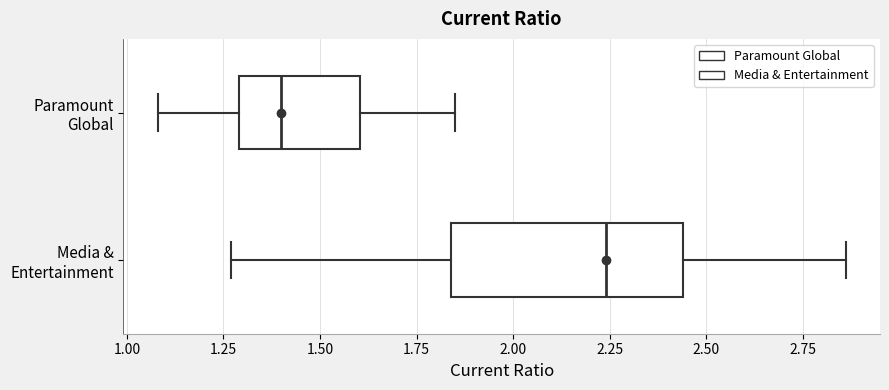

Reading bottom to top, transcribe this box plot: for each box, give where its median line is, the range the box spans, and where its two whiskers end, as read against the x-axis. The values are not printed on the chart, so give them approximately, as read against the axis.

Media & Entertainment: median 2.25, box 1.85 to 2.45, whiskers 1.25 to 2.85
Paramount Global: median 1.40, box 1.30 to 1.60, whiskers 1.10 to 1.85